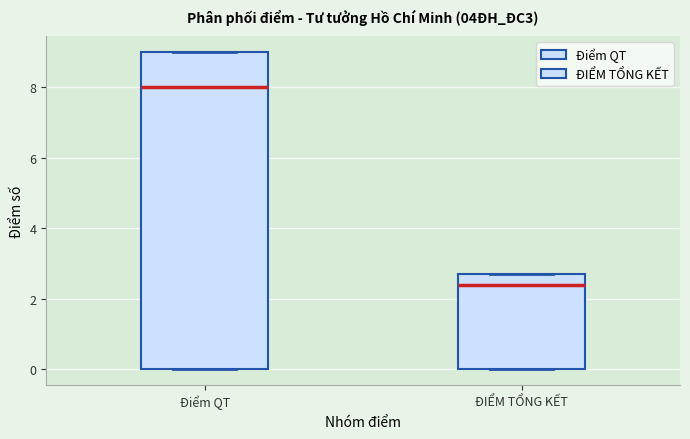

Reading left to right, transcribe this box plot: for each box, give where its median line is, the range the box spans, and where its two whiskers end, as read against the y-axis. The values are not printed on the chart, so give them approximately, as read against the axis.

Điểm QT: median 8.0, box 0.0 to 9.0, whiskers 0.0 to 9.0
ĐIỂM TỔNG KẾT: median 2.4, box 0.0 to 2.8, whiskers 0.0 to 2.8